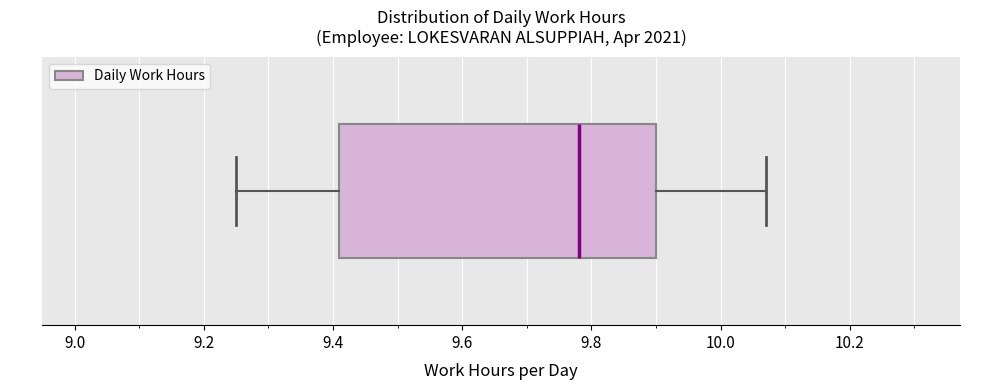

Read this box plot against the x-axis: the position of the median line, the range covered by the box, and the ends of both whiskers. The values are not printed on the chart, so give them approximately, as read against the axis.

median 9.78, box 9.42 to 9.90, whiskers 9.26 to 10.08